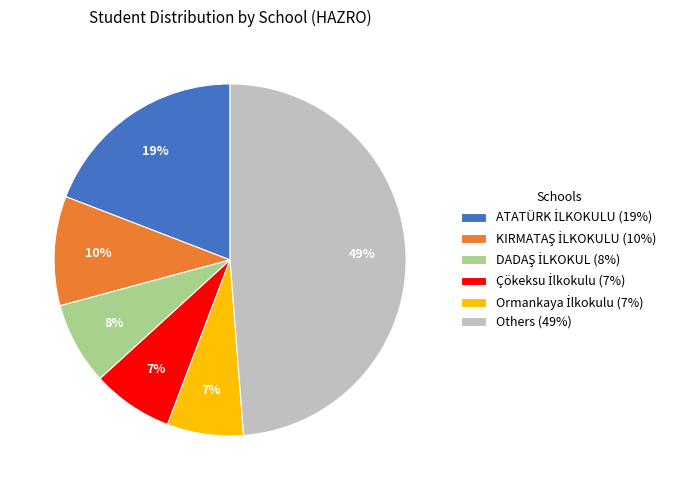

Which slice is the largest?

Others (49%)